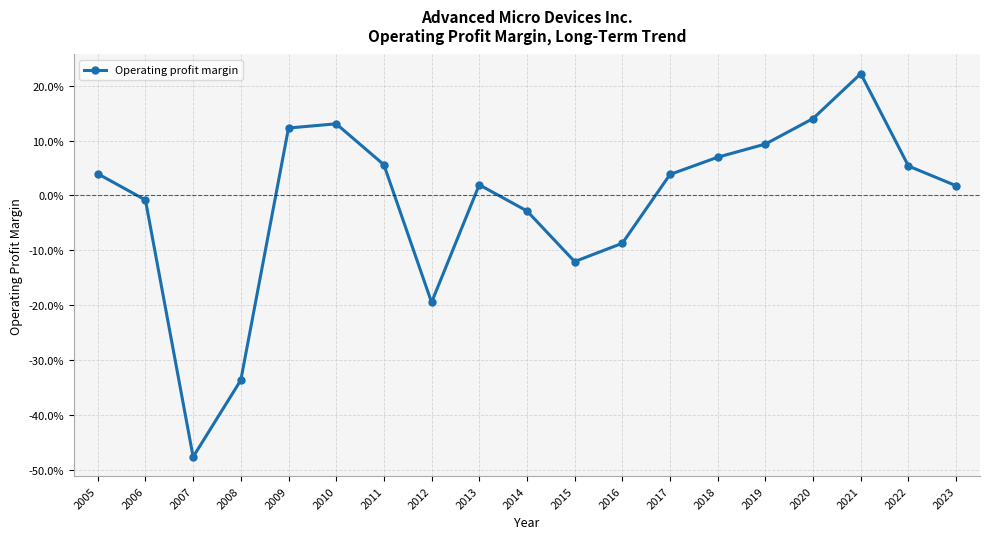

Between 2012 and 2020, which is larger?

2020